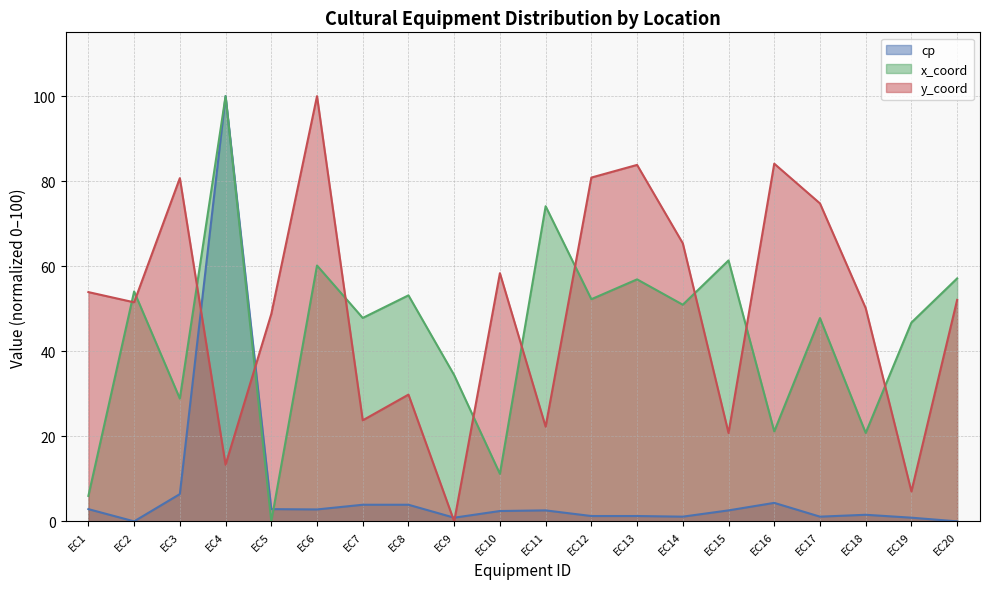

Where is the first local minimum for cp?

EC2